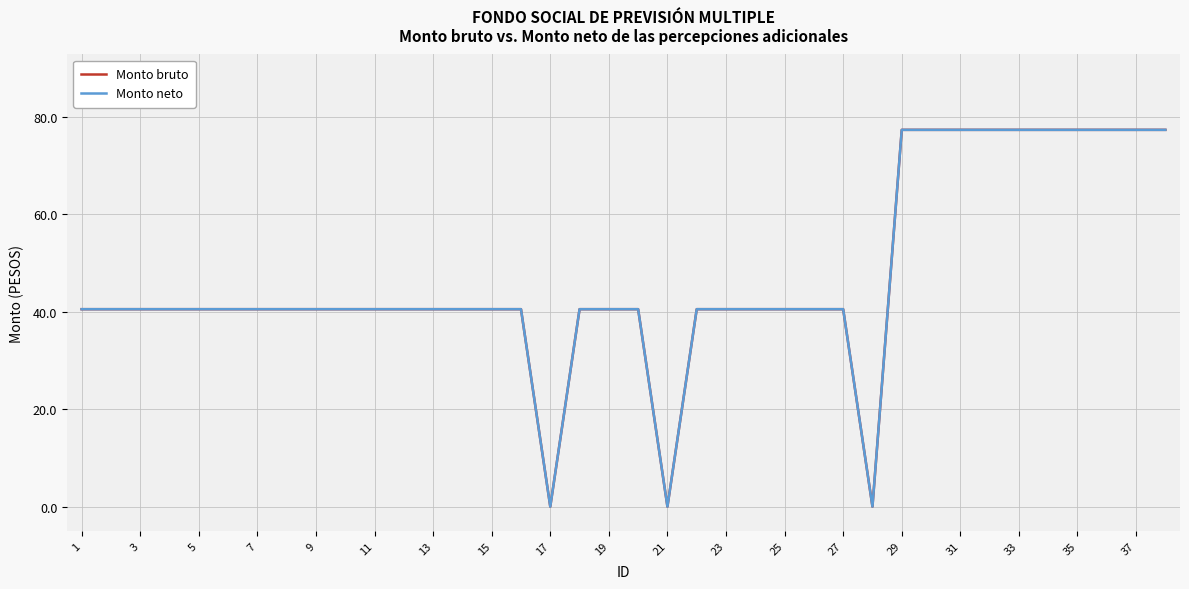

Does the chart have visible grid lines?

Yes